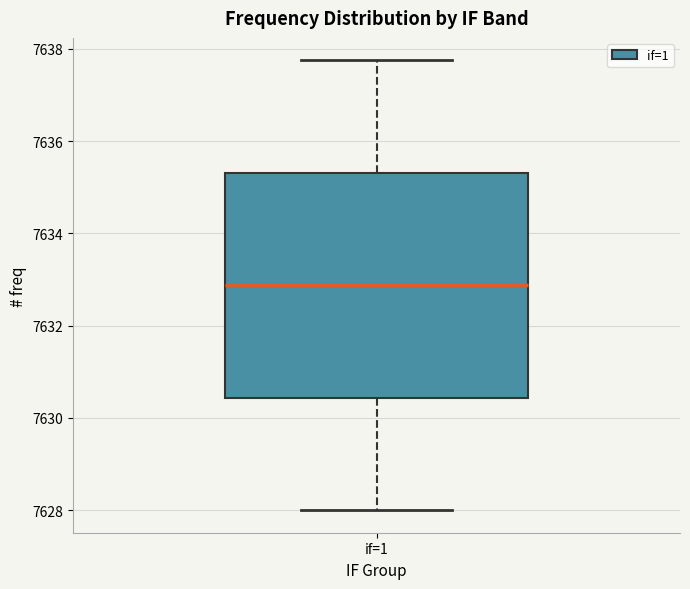

Read this box plot against the y-axis: the position of the median line, the range covered by the box, and the ends of both whiskers. The values are not printed on the chart, so give them approximately, as read against the axis.

median 7632.8, box 7630.4 to 7635.4, whiskers 7628.0 to 7637.8